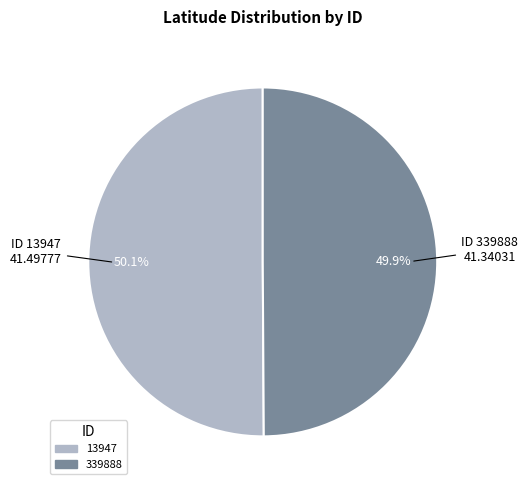

What is the ratio of the value at 13947 to the value at 339888?

1.0